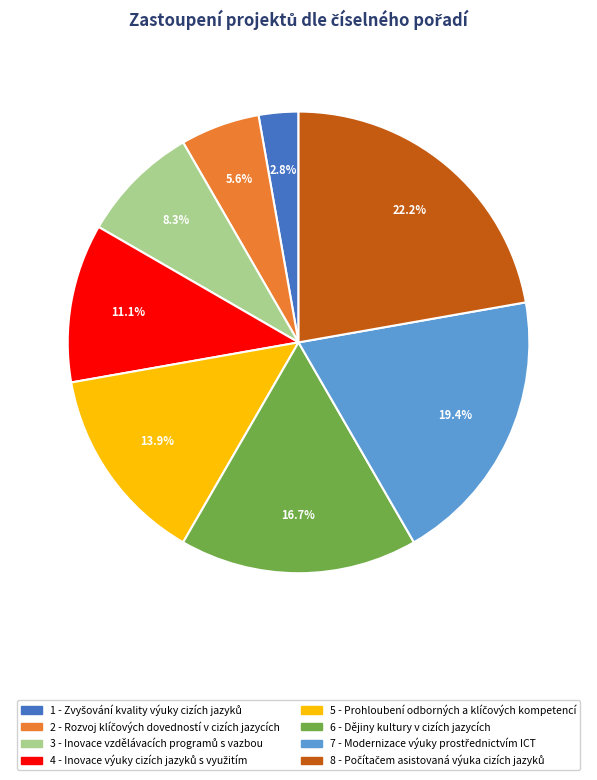

How many segments does this pie chart have?

8